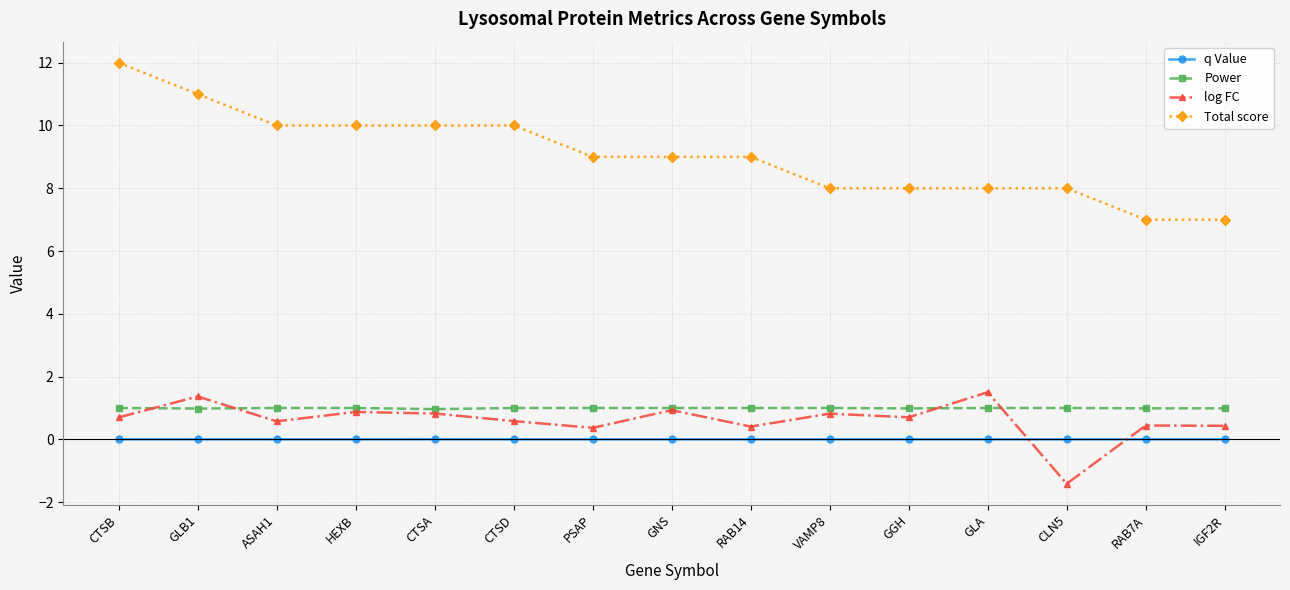

Is the value of Total score at PSAP greater than the value of log FC at IGF2R?

Yes